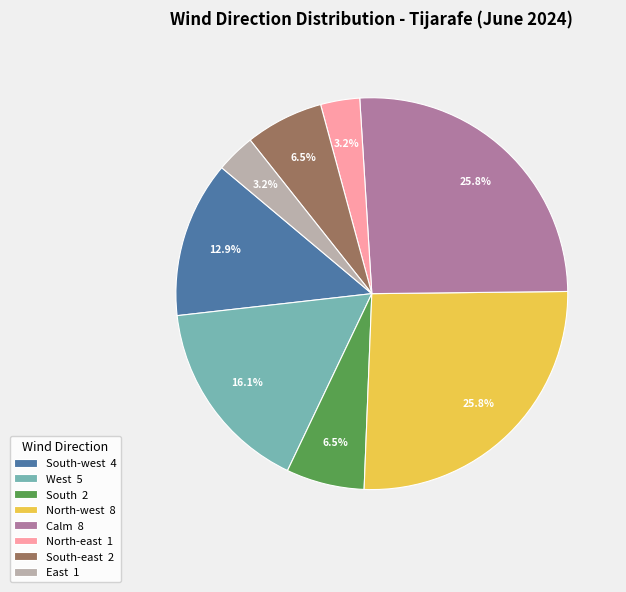

To the nearest percent, what is the difference between the largest and smallest slice percentages?

23%